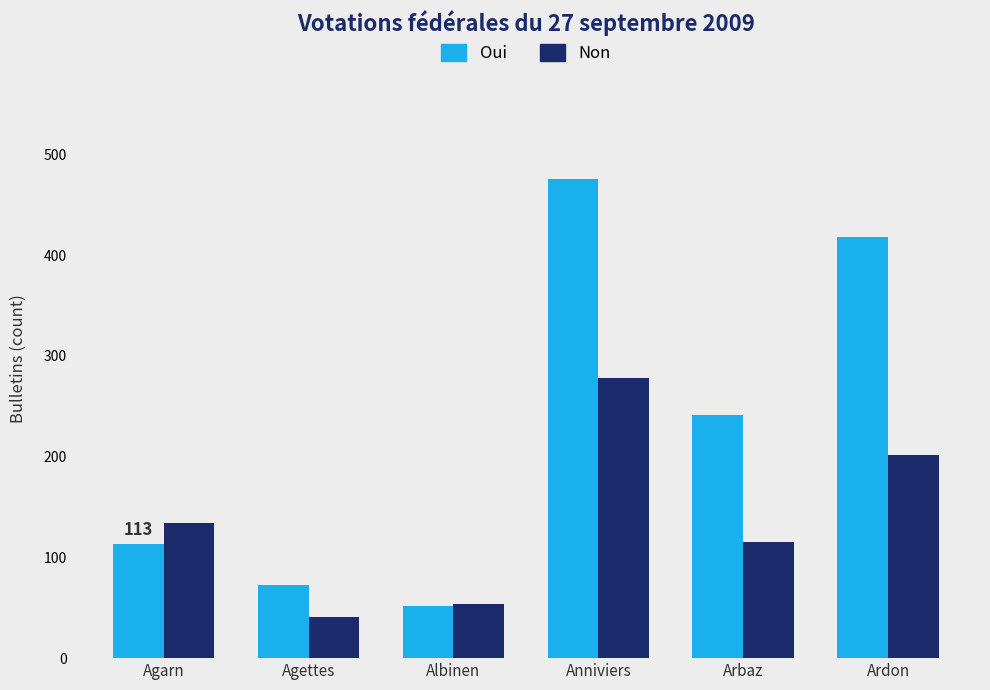

Which category has the highest value in the Oui series?

Anniviers